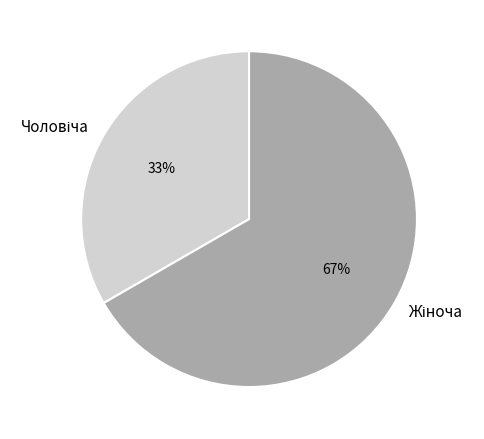

Is there a majority slice in this chart?

Yes